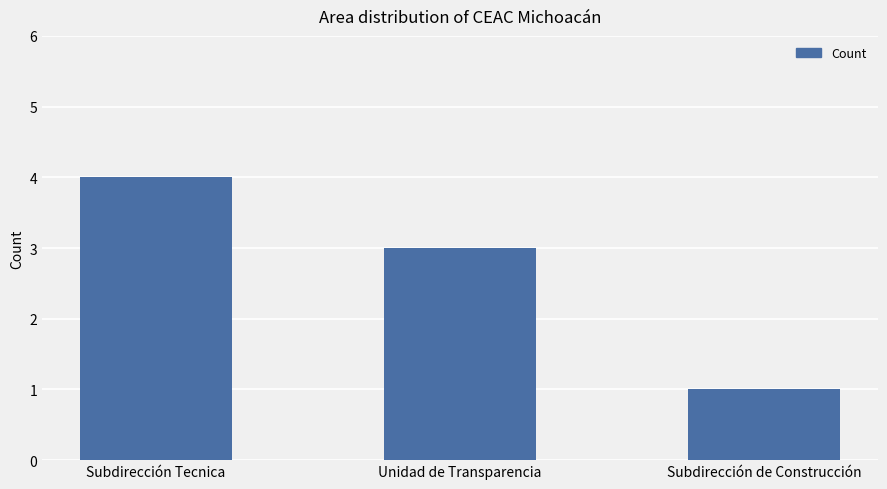

Reading right to left, extract all data points from this chart.

Subdirección de Construcción=1	Unidad de Transparencia=3	Subdirección Tecnica=4